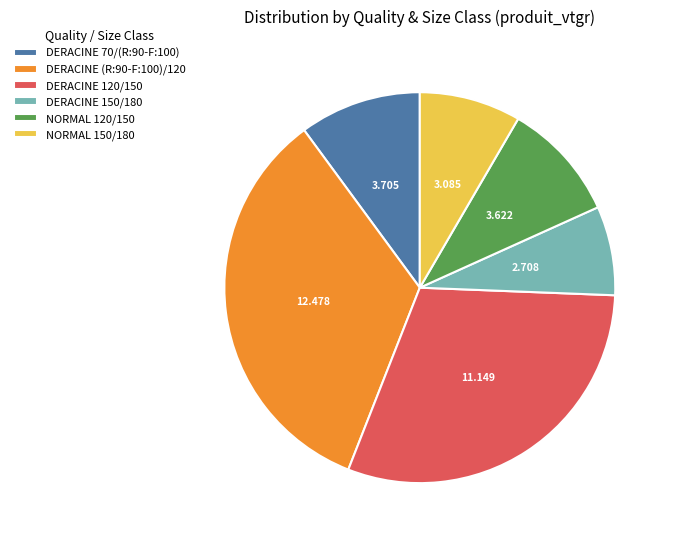

Is the sum of NORMAL 150/180 and DERACINE (R:90-F:100)/120 greater than half?

No